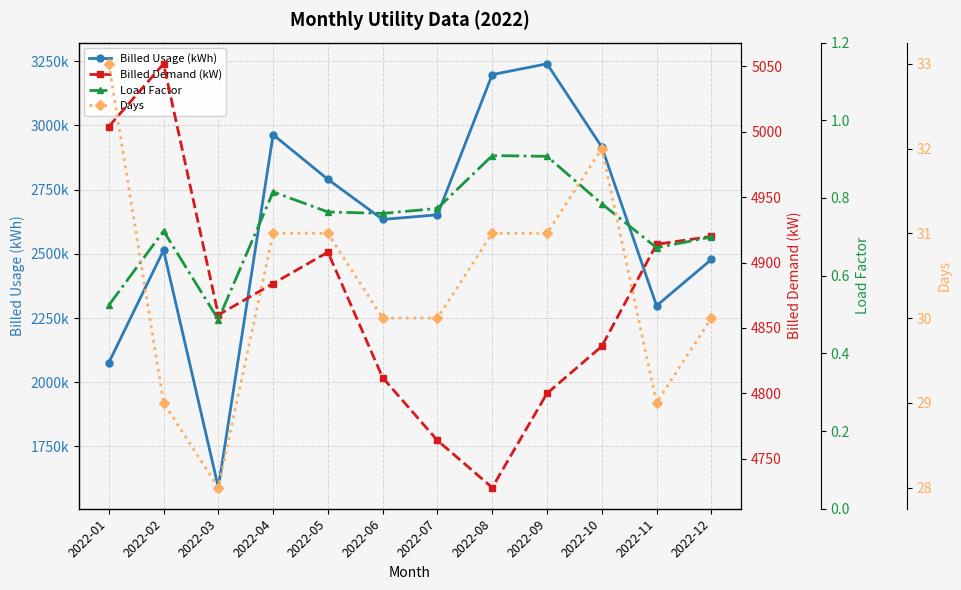

How many data points in Days are less than 31?

6